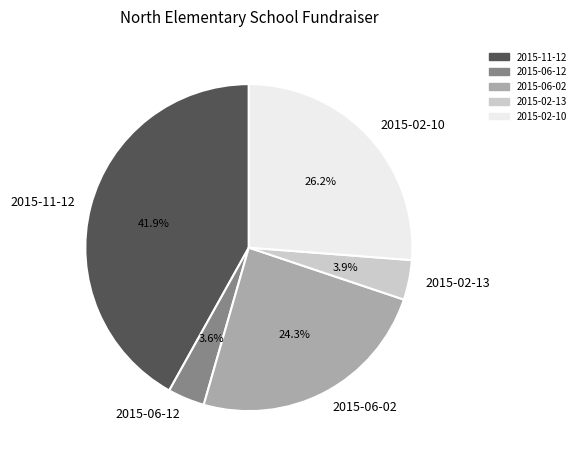

Which slice is the largest?

2015-11-12